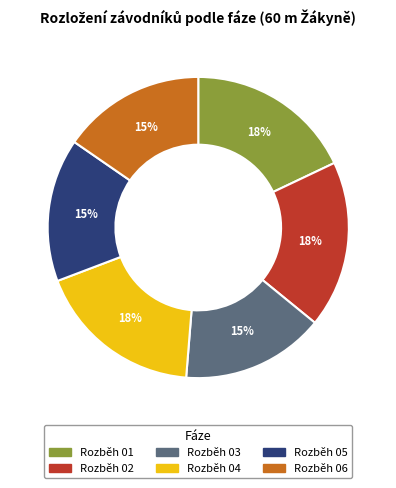

Does Rozběh 05 represent more than half of the total?

No